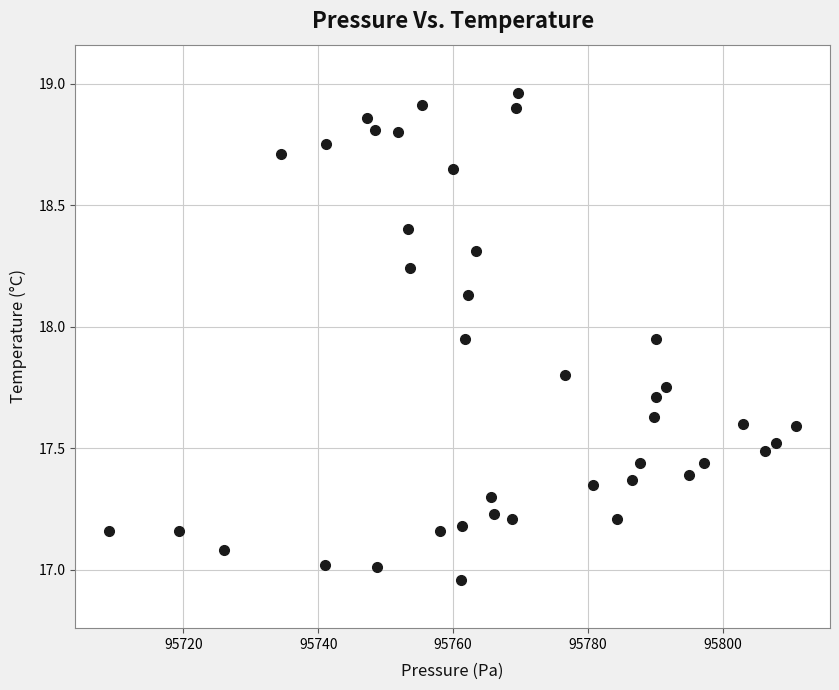

What is the range of X values (max minus min)?

101.8